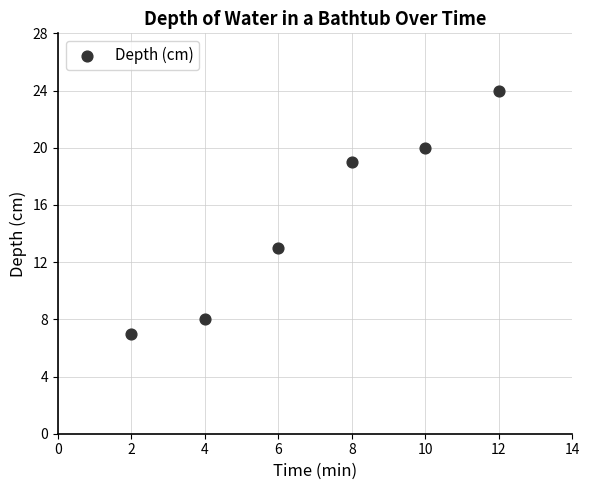

What is the average X value?

7